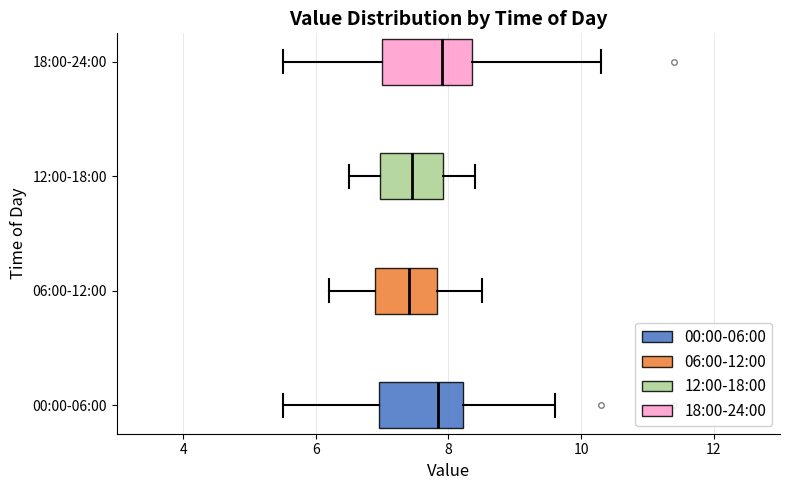

Where is the left edge of the box for 12:00-18:00 on the x-axis? The values are not printed on the chart, so give them approximately, as read against the axis.

7.0